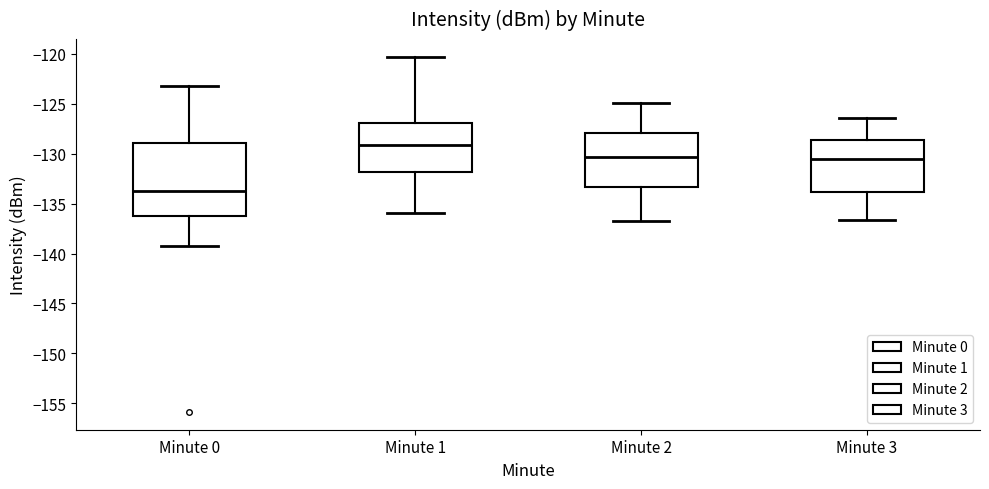

Comparing the boxes themselves (not the whiskers), which one is the tallest?

Minute 0